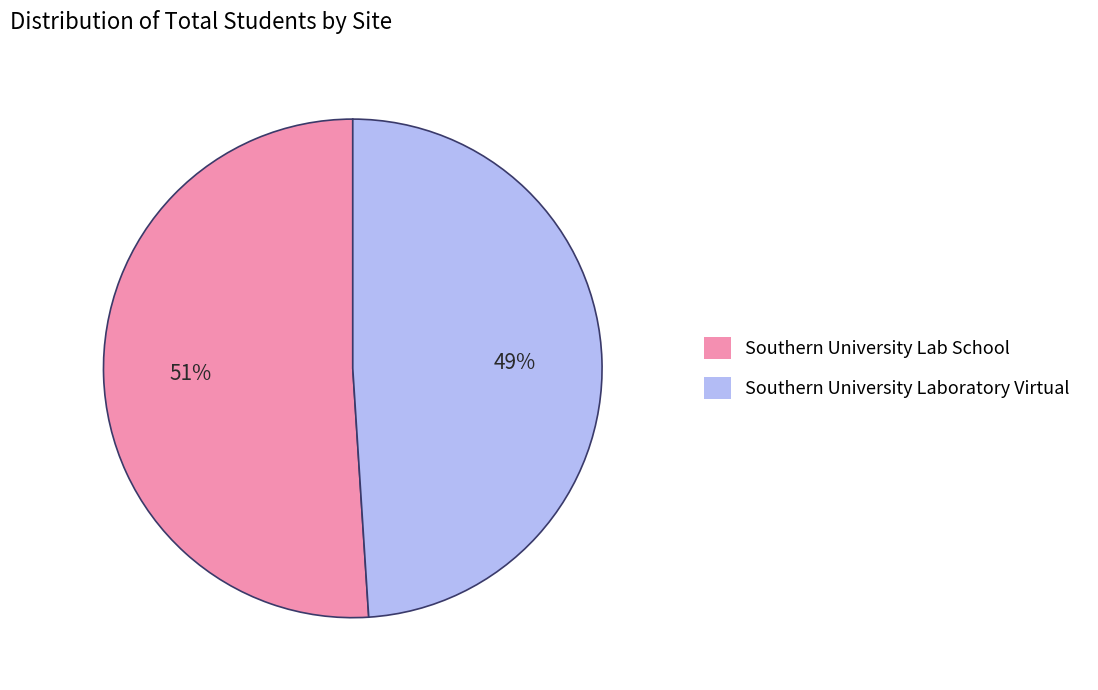

To the nearest percent, what is the average slice percentage?

50%